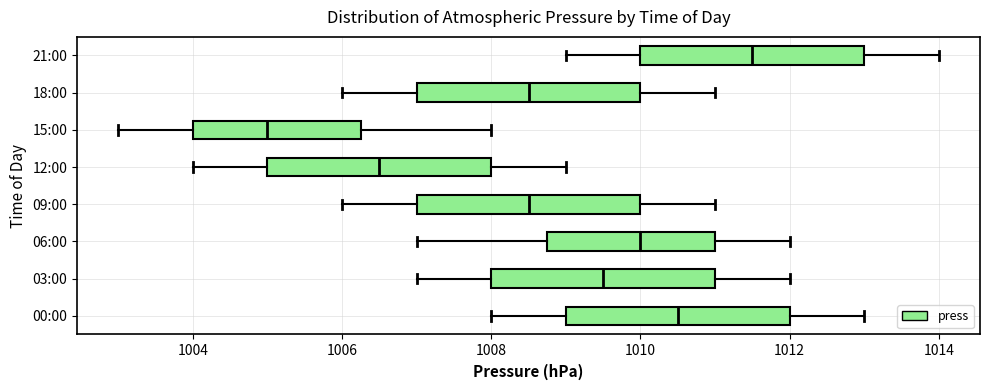

Which box's median line is the furthest to the right?

21:00